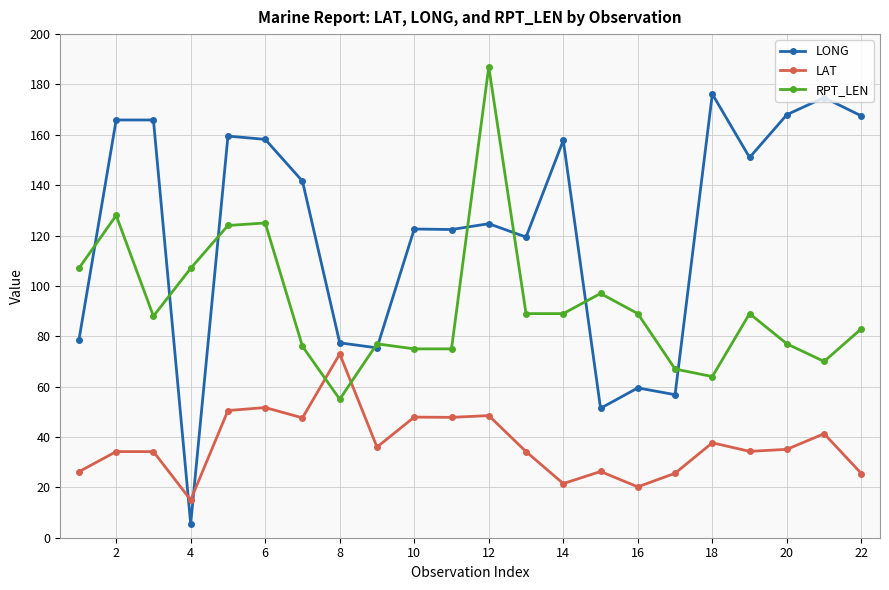

What is the maximum value shown in the chart?

187.0